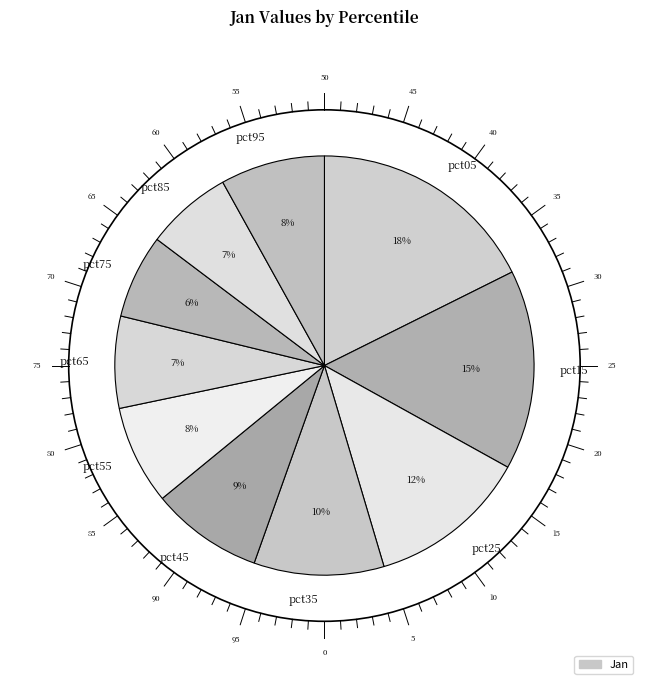

To the nearest percent, what percentage of the pie is pct85?

7%